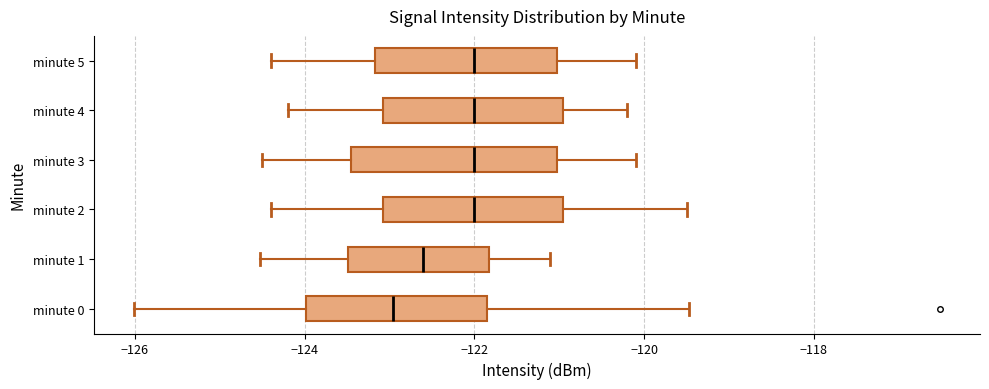

Reading bottom to top, read every box against the x-axis: the position of its median line, the range the box covers, and the ends of its whiskers. The values are not printed on the chart, so give them approximately, as read against the axis.

minute 0: median -123.0, box -124.0 to -121.8, whiskers -126.0 to -119.4
minute 1: median -122.6, box -123.4 to -121.8, whiskers -124.6 to -121.2
minute 2: median -122.0, box -123.0 to -121.0, whiskers -124.4 to -119.4
minute 3: median -122.0, box -123.4 to -121.0, whiskers -124.4 to -120.0
minute 4: median -122.0, box -123.0 to -121.0, whiskers -124.2 to -120.2
minute 5: median -122.0, box -123.2 to -121.0, whiskers -124.4 to -120.0